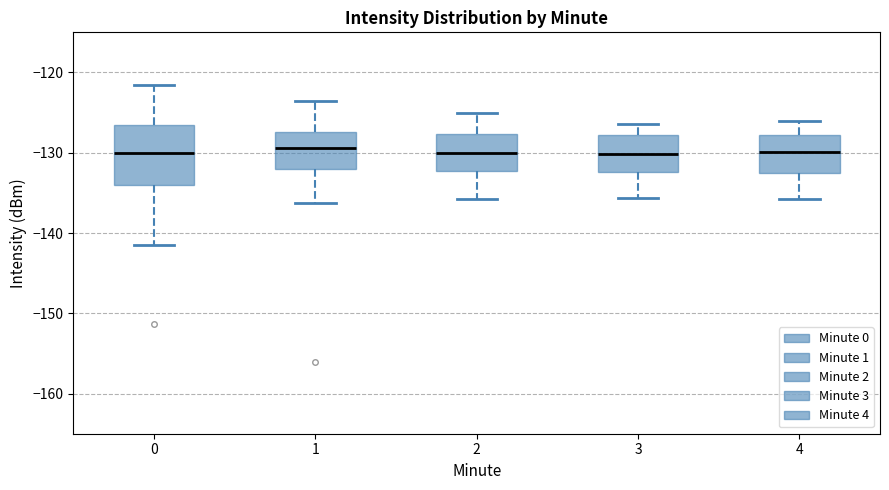

Where does the median line of the box at x = 4 sit on the y-axis? The values are not printed on the chart, so give them approximately, as read against the axis.

-130